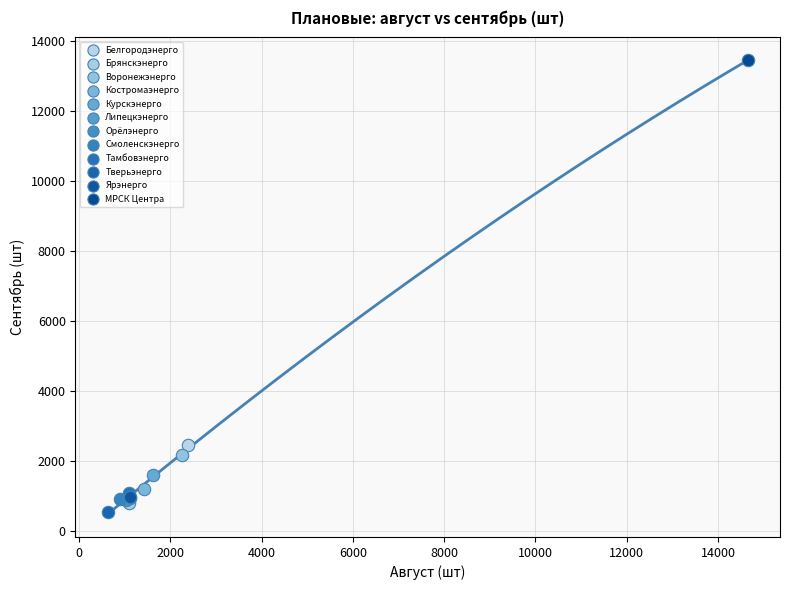

Which series reaches the minimum Y coordinate?

Тверьэнерго